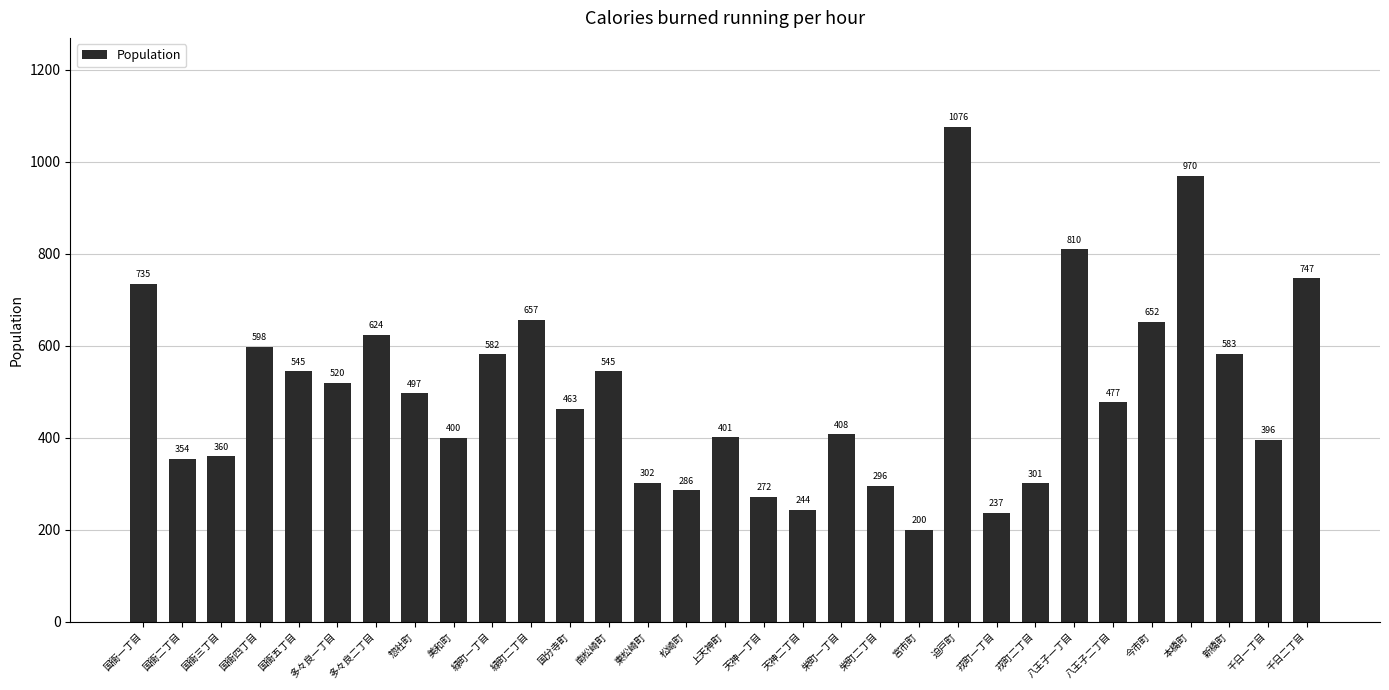

Read the value at 国衙四丁目, to the nearest 10.

600